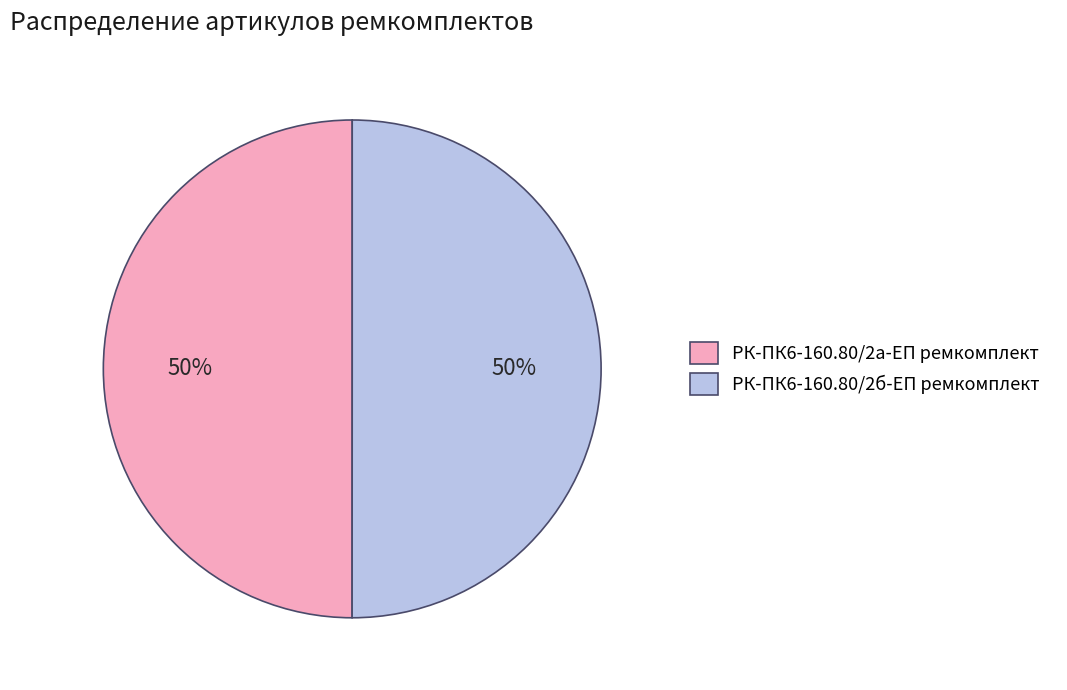

To the nearest percent, what is the combined percentage of РК-ПК6-160.80/2б-ЕП ремкомплект and РК-ПК6-160.80/2а-ЕП ремкомплект?

100%